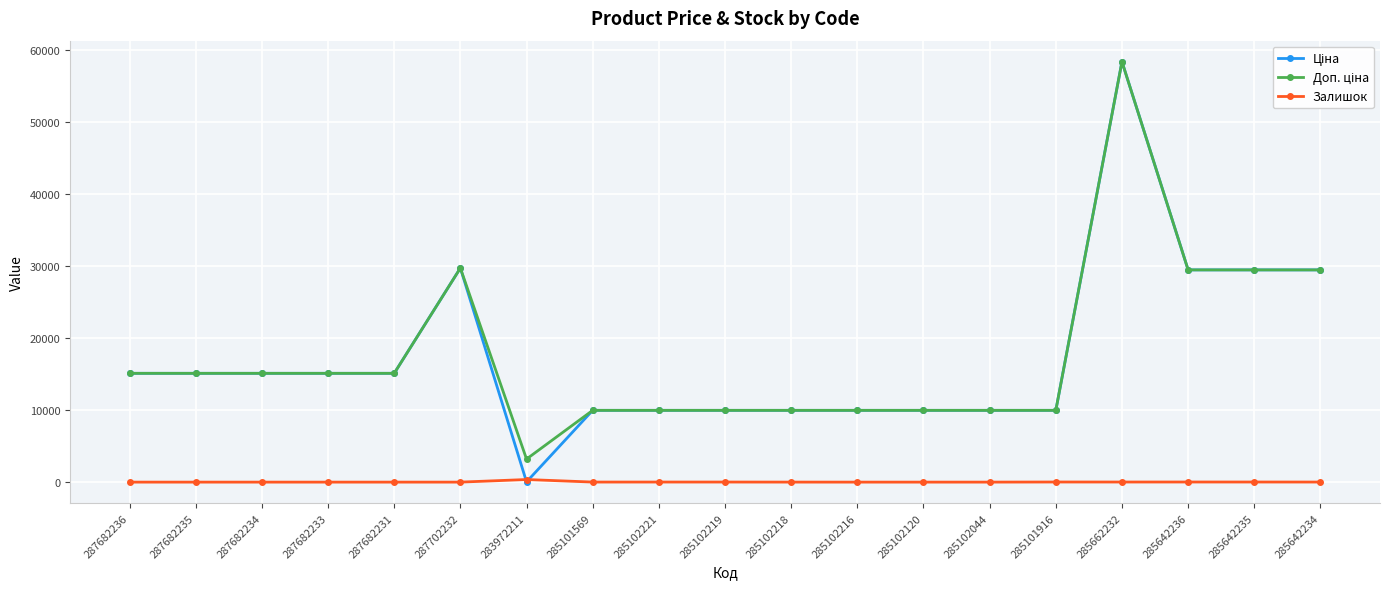

What is the difference between the highest and lowest values at 287682234?

15120.0